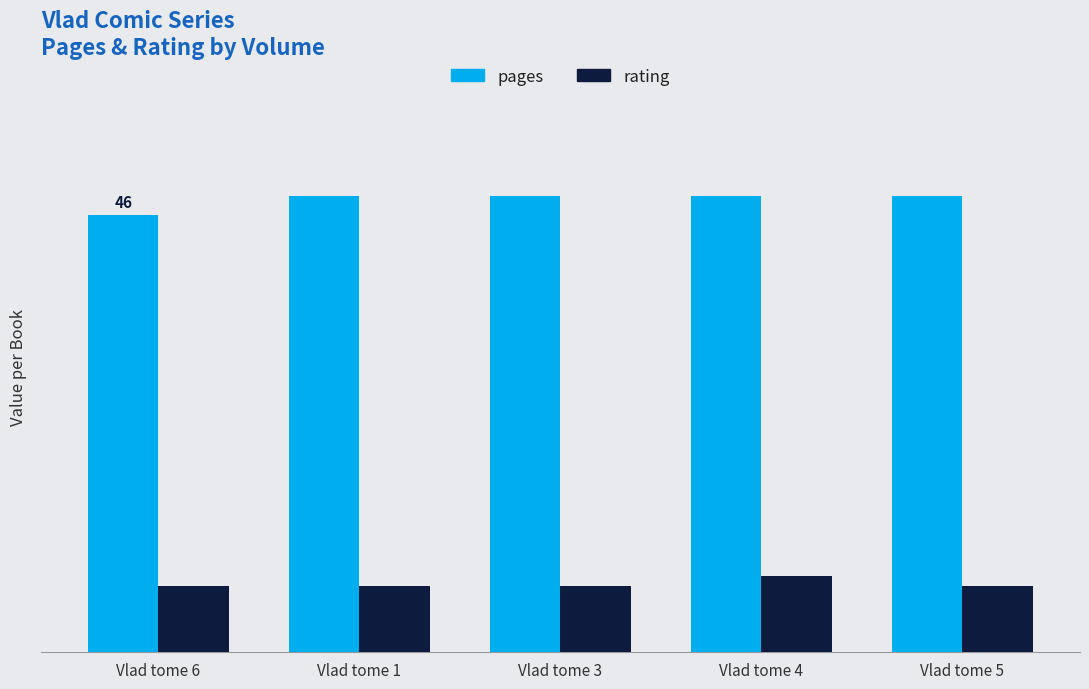

What is the sum of all pages values?

238